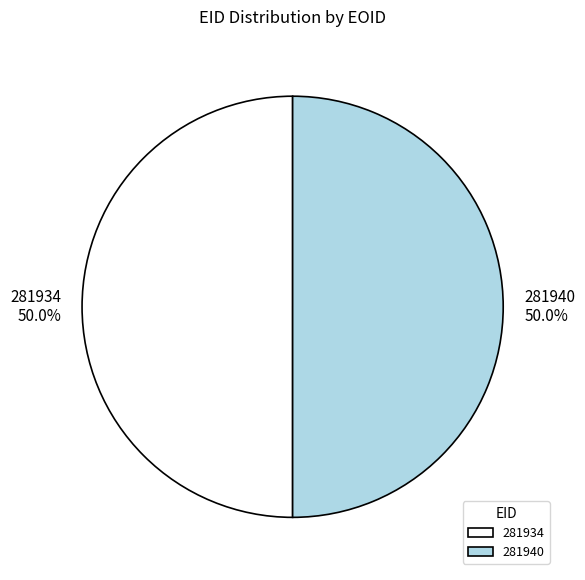

Approximately how many times larger is the value at 281934 compared to 281940?

1.0